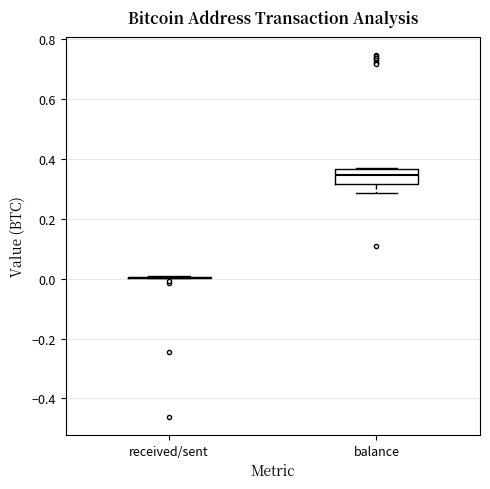

Reading left to right, transcribe this box plot: for each box, give where its median line is, the range the box spans, and where its two whiskers end, as read against the y-axis. The values are not printed on the chart, so give them approximately, as read against the axis.

received/sent: box collapsed to a line at 0.00, whiskers 0.00 to 0.00
balance: median 0.34, box 0.32 to 0.36, whiskers 0.28 to 0.36